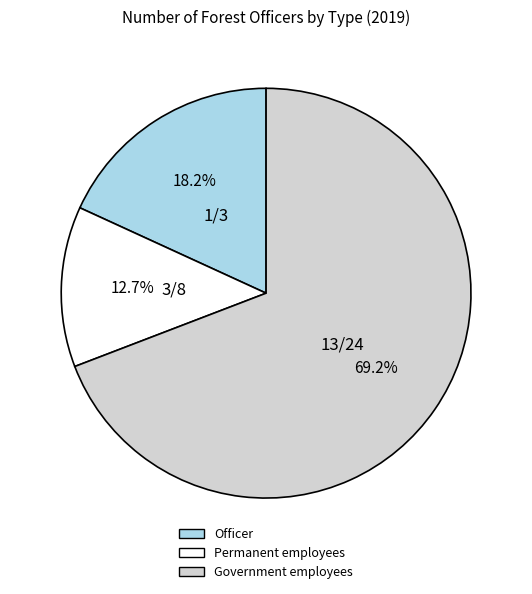

Approximately how many times larger is the value at Government employees compared to Officer?

3.8